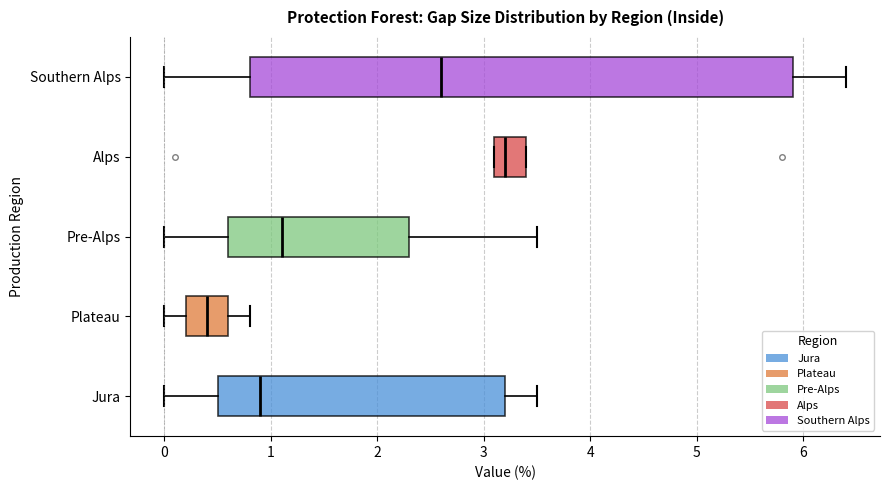

Reading bottom to top, read every box against the x-axis: the position of its median line, the range the box covers, and the ends of its whiskers. The values are not printed on the chart, so give them approximately, as read against the axis.

Jura: median 0.9, box 0.5 to 3.2, whiskers 0.0 to 3.5
Plateau: median 0.4, box 0.2 to 0.6, whiskers 0.0 to 0.8
Pre-Alps: median 1.1, box 0.6 to 2.3, whiskers 0.0 to 3.5
Alps: median 3.2, box 3.1 to 3.4, whiskers 3.1 to 3.4
Southern Alps: median 2.6, box 0.8 to 5.9, whiskers 0.0 to 6.4